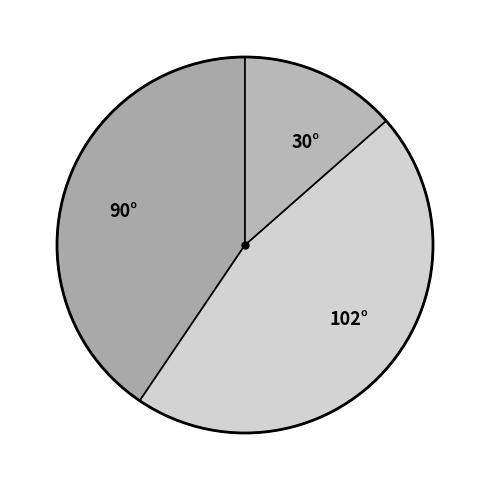

What is the smallest slice in the pie chart?

30°